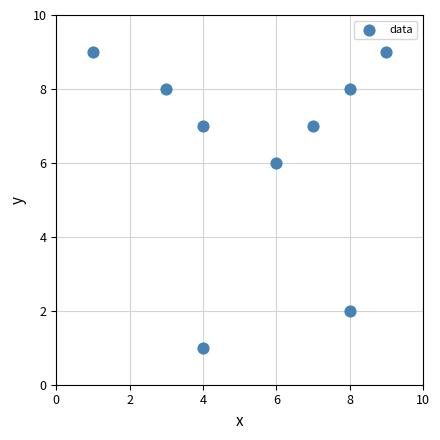

What is the range of X values (max minus min)?

8